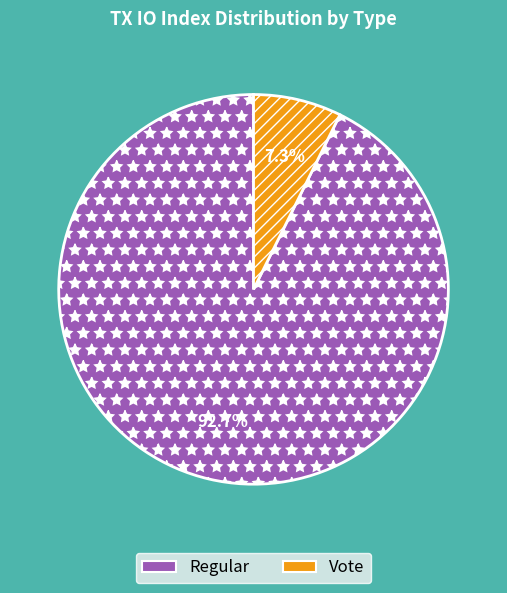

Is it true that Regular is 88% of the pie?

False